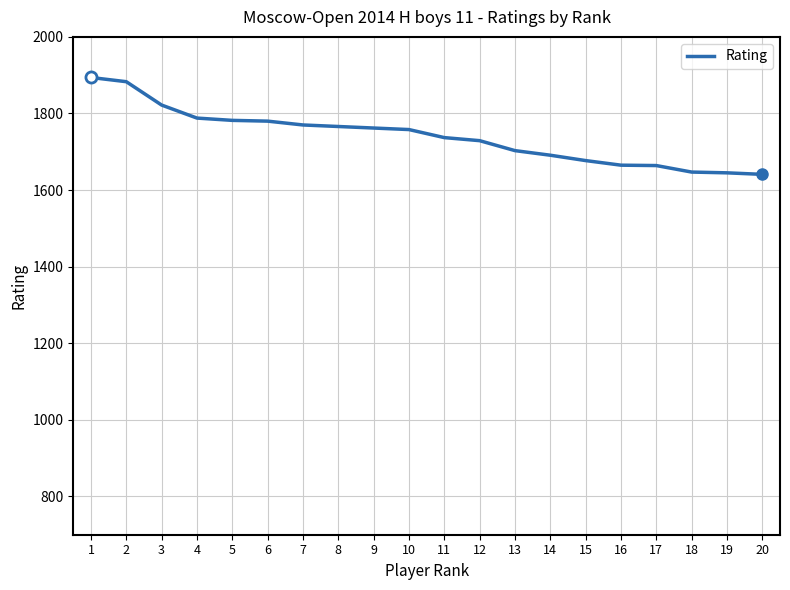

What is the ratio of the value at 7 to the value at 16?

1.1